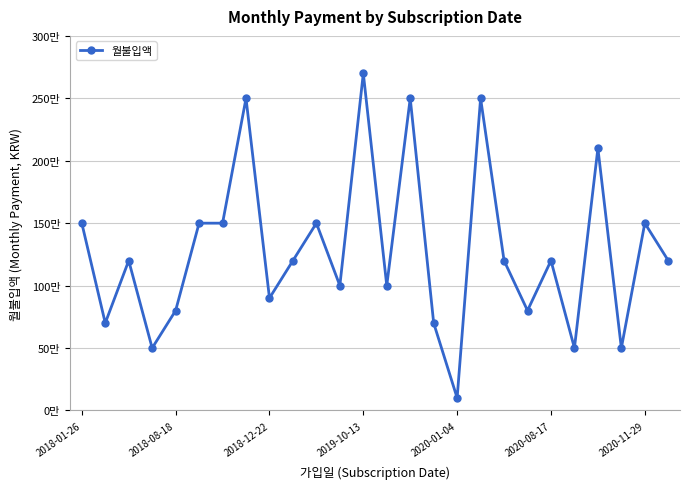

Does the chart have visible grid lines?

Yes